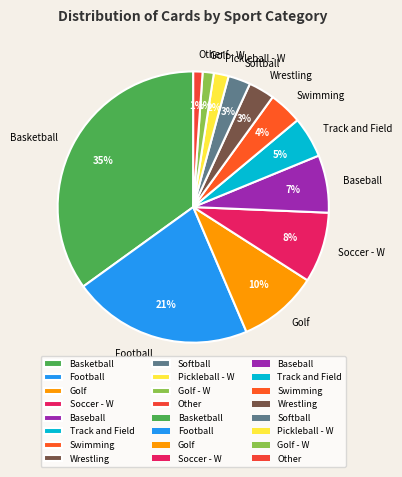

Is there a majority slice in this chart?

No